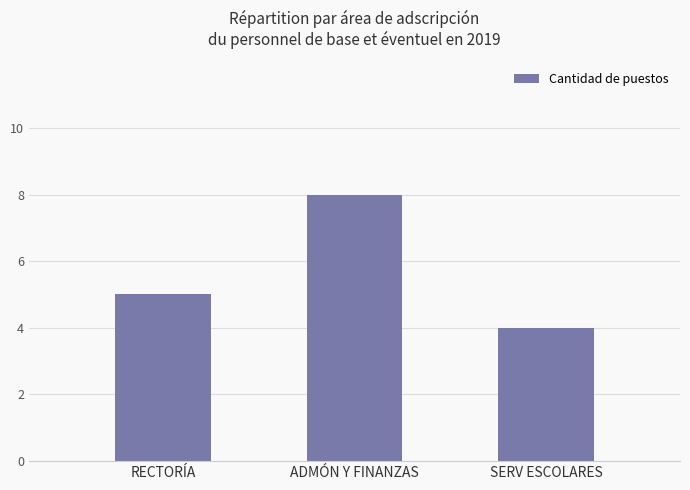

True or false: the data shows 5 at SERV ESCOLARES.

False